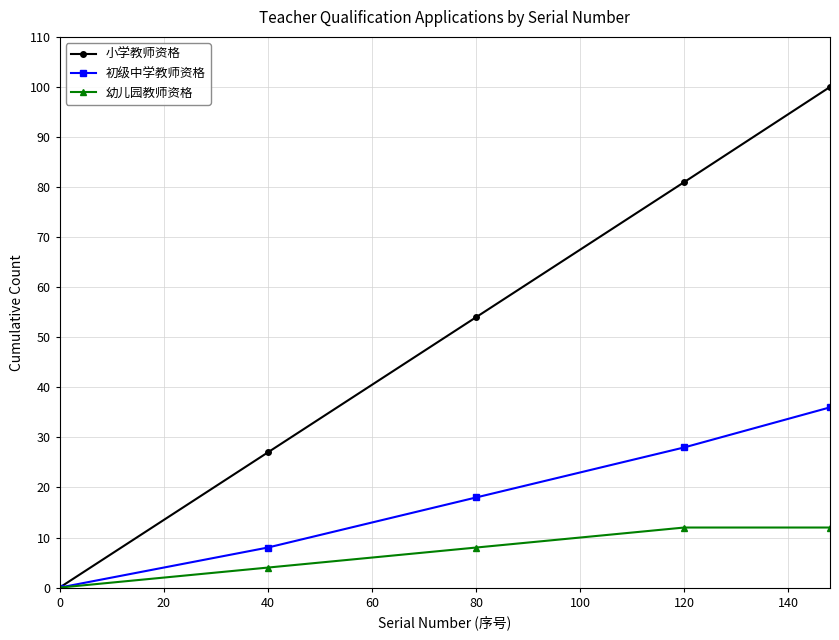

Which series has the widest spread of values?

小学教师资格